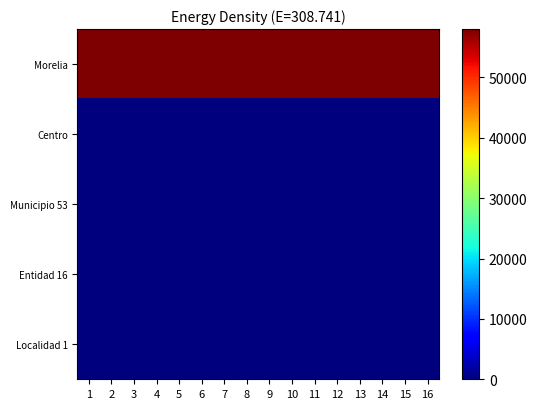

What is the total value across all series at 5?

58071